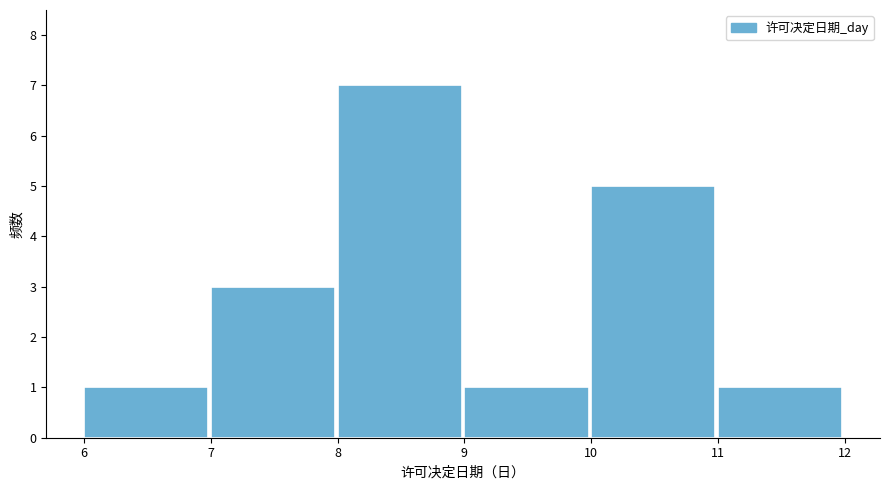

Over which range of the x-axis is the bar tallest?

8 to 9